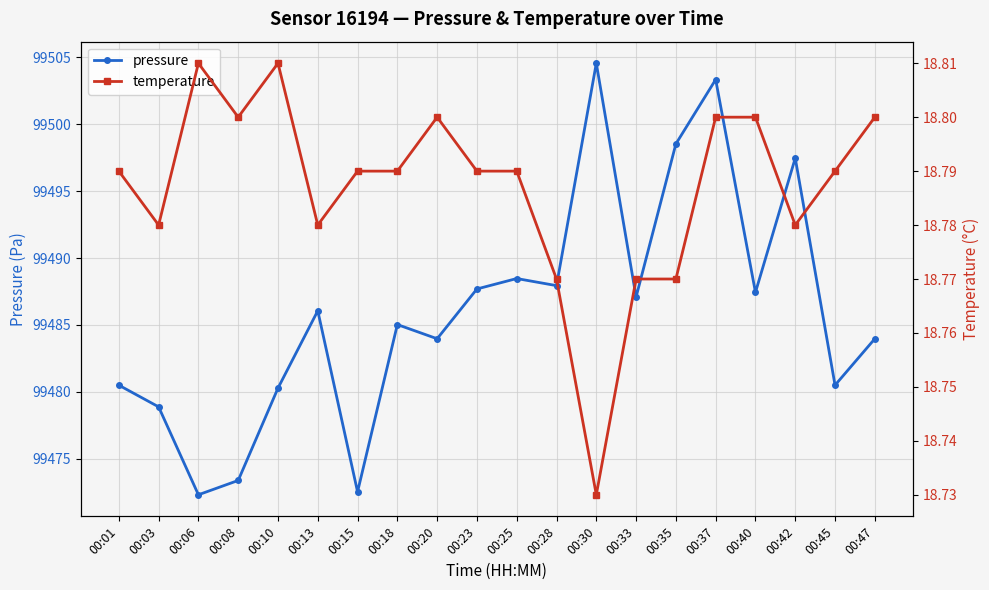

Which has a higher value, 00:23 or 00:08?

00:23